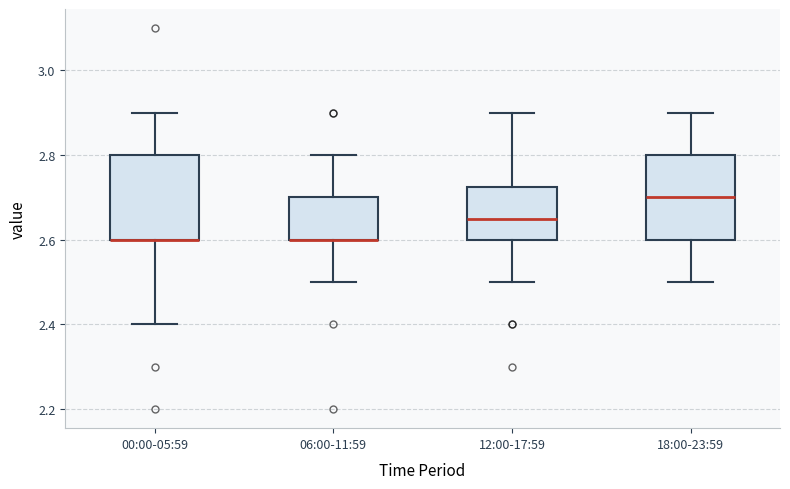

Where does the lower whisker of the box for 18:00-23:59 end on the y-axis? The values are not printed on the chart, so give them approximately, as read against the axis.

2.50